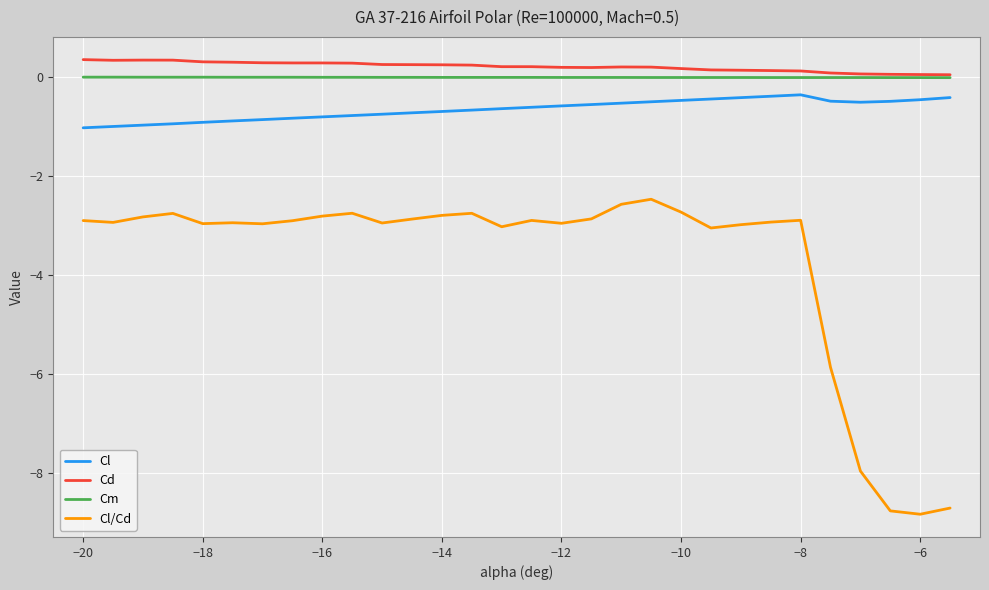

True or false: Cl/Cd and Cl cross at least once.

False